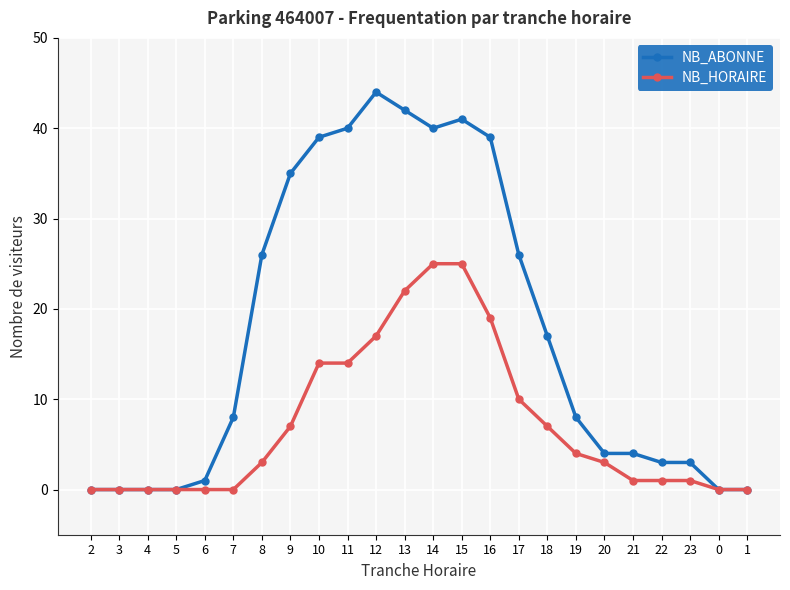

Which series has the largest total across all categories?

NB_ABONNE